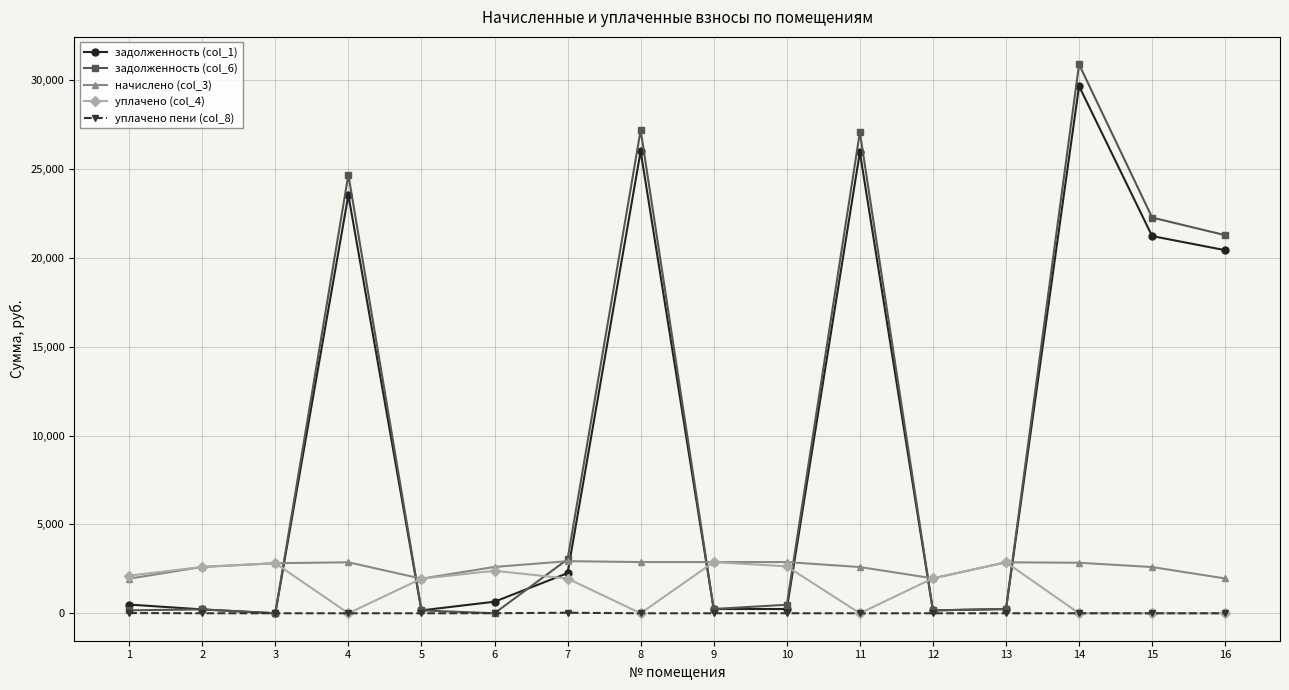

What is the sum of all задолженность (col_1) values?

151462.3